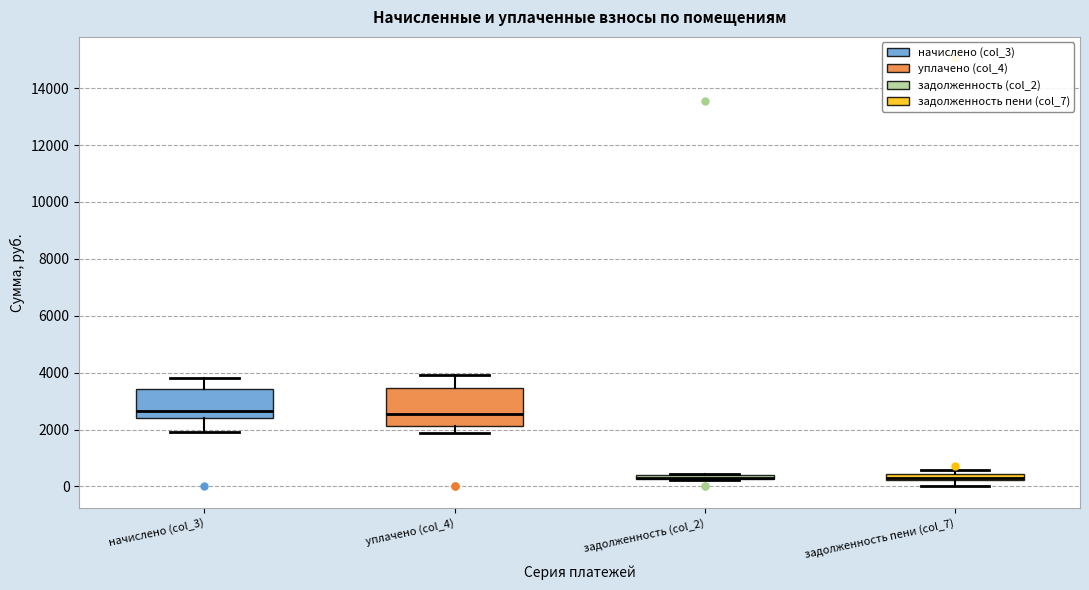

Comparing the boxes themselves (not the whiskers), which one is the tallest?

уплачено (col_4)